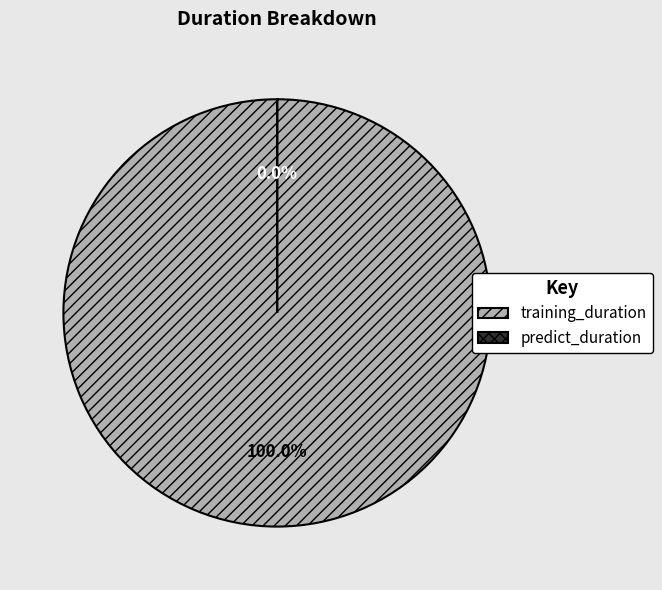

How many slices are in this pie chart?

2